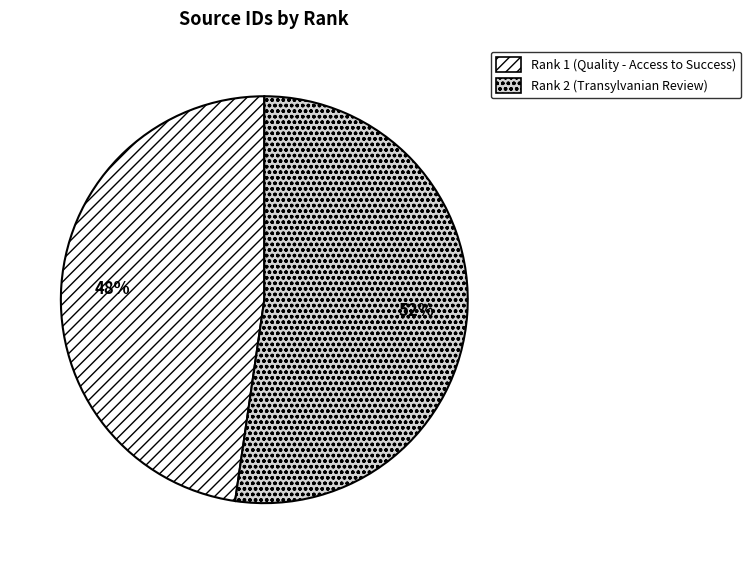

Count the number of slices in the pie.

2